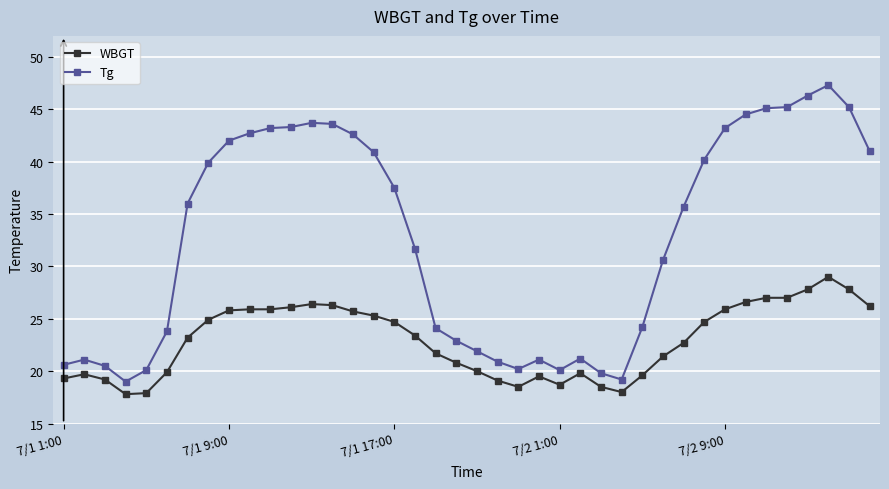

What is the difference between the second highest and second lowest values in the WBGT series?

9.9